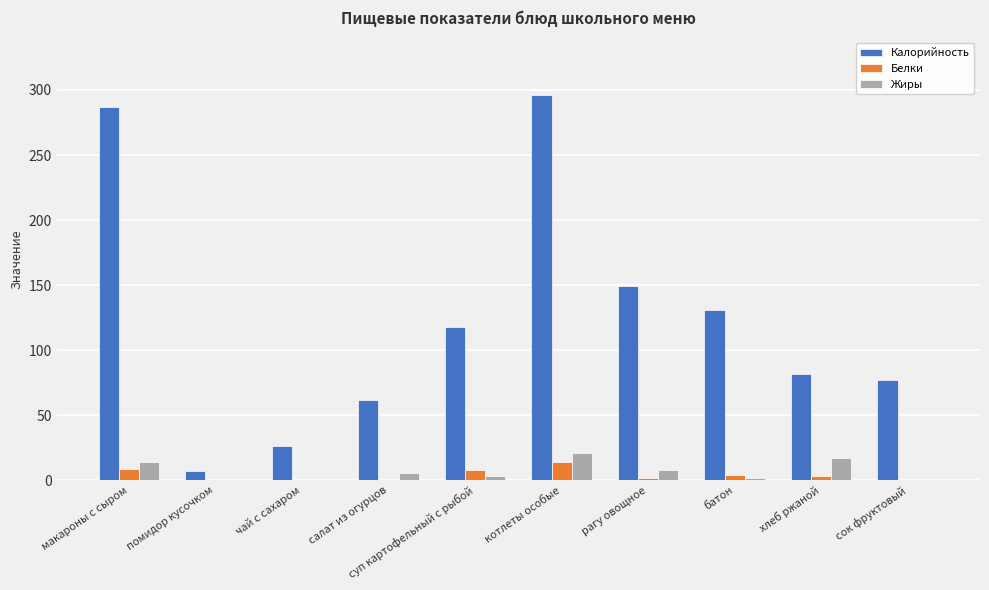

Which series has the widest spread of values?

Калорийность